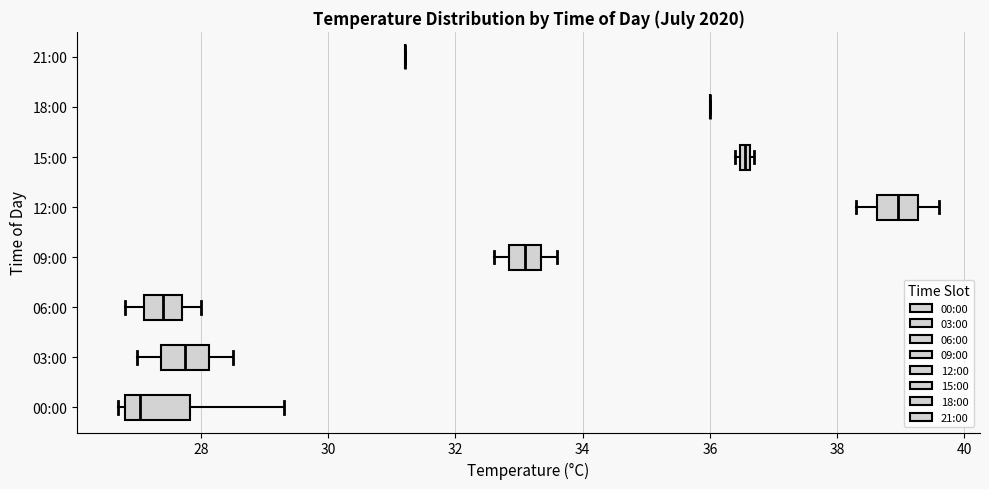

Comparing the boxes themselves (not the whiskers), which one is the widest?

00:00